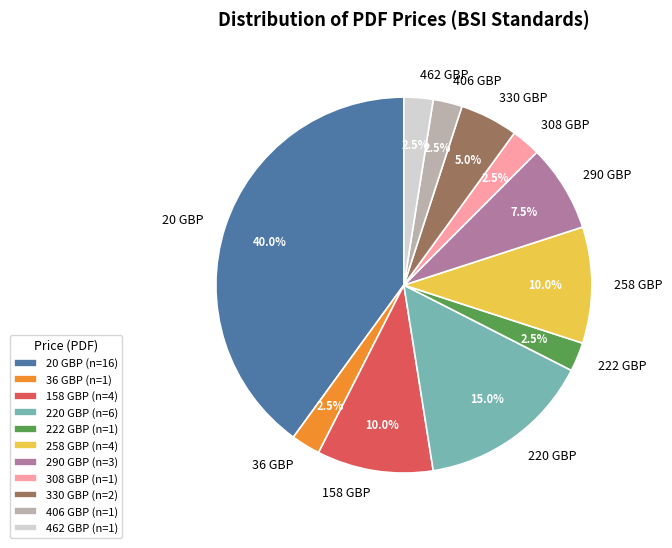

What percentage is NOT represented by 462 GBP (n=1)?

97.5%